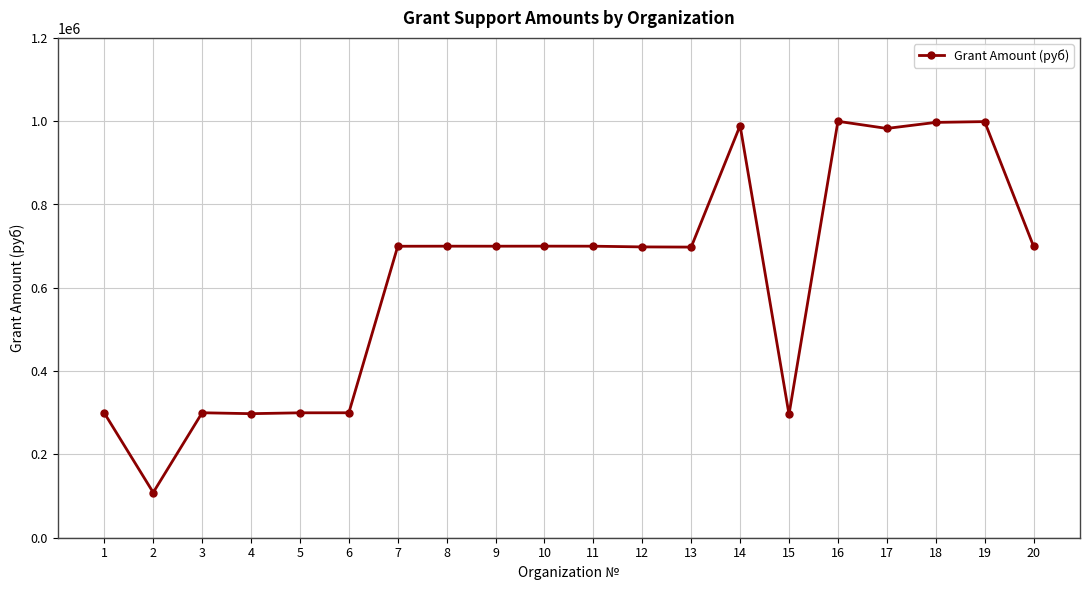

What is the smallest value displayed?

108520.0